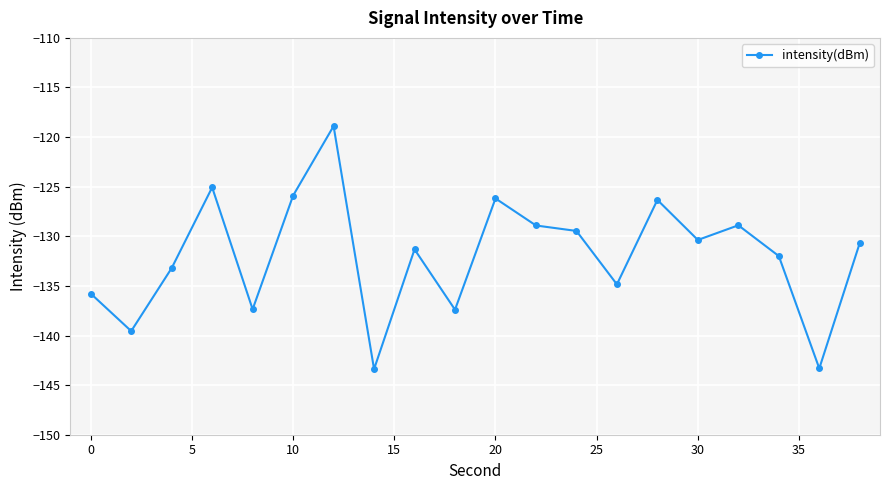

What is the difference between the maximum and minimum values?

24.5